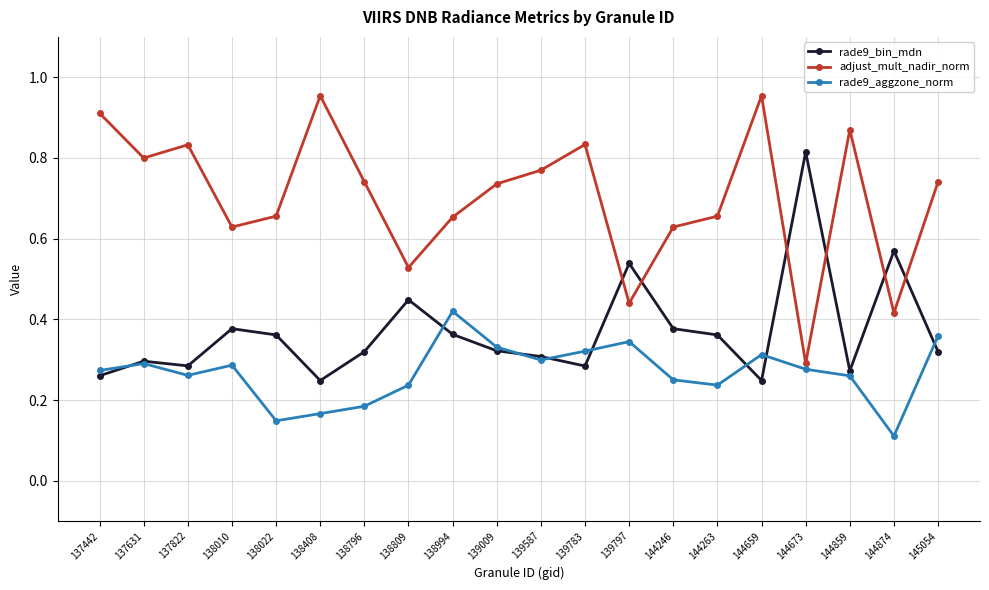

How many rade9_bin_mdn values are between 0 and 1?

20